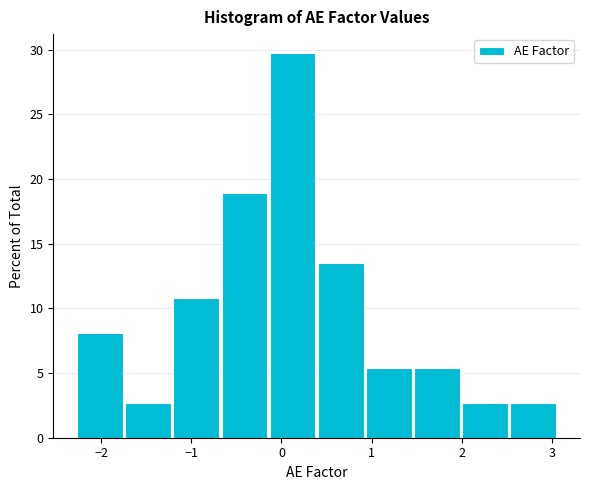

What is the height of the bar covering 2.5 to 3.1 on the x-axis? Neither the bar edges nor the heights are printed on the chart, so give them approximately, as read against the axes.

2.5